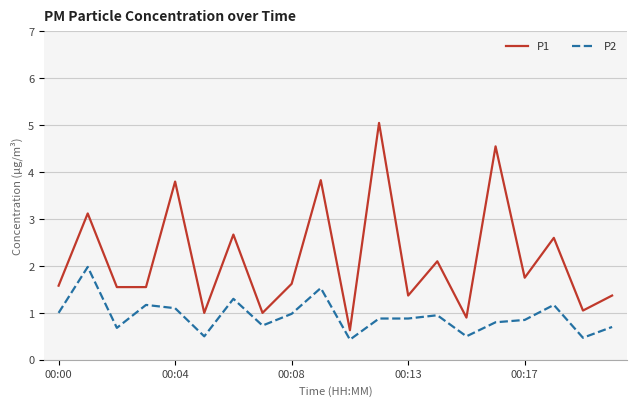

Which series has the largest range (max minus min)?

P1